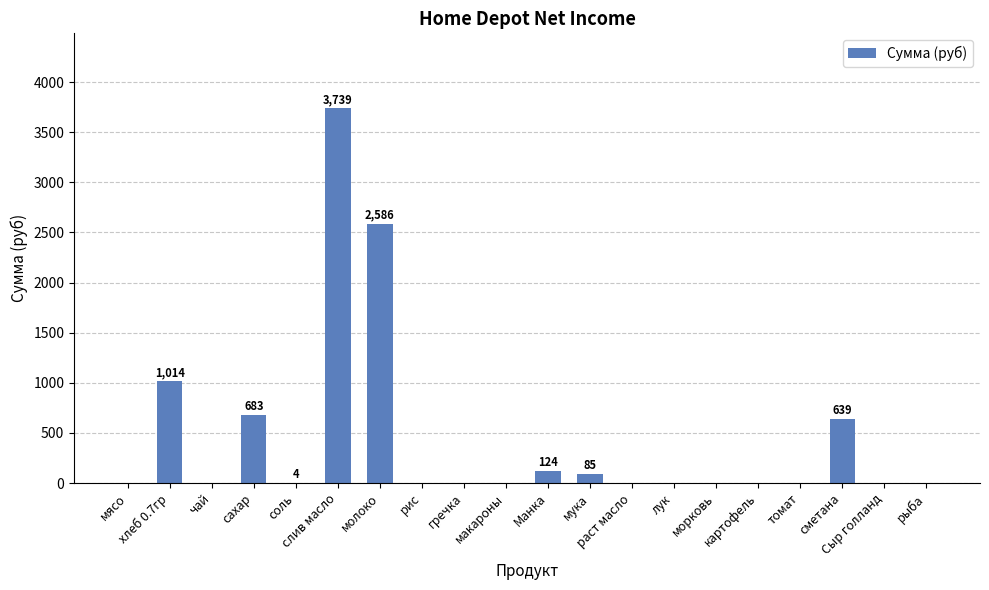

Is it true that the value at мука is 85.2?

True